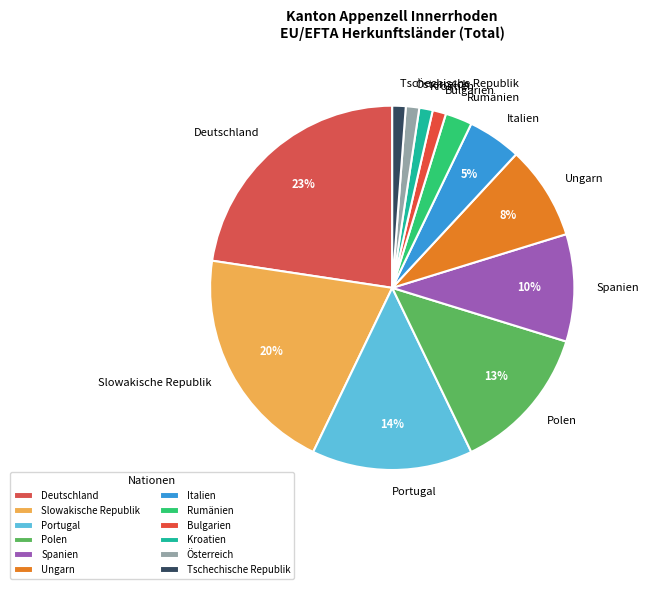

True or false: Österreich accounts for 1% of the total.

True